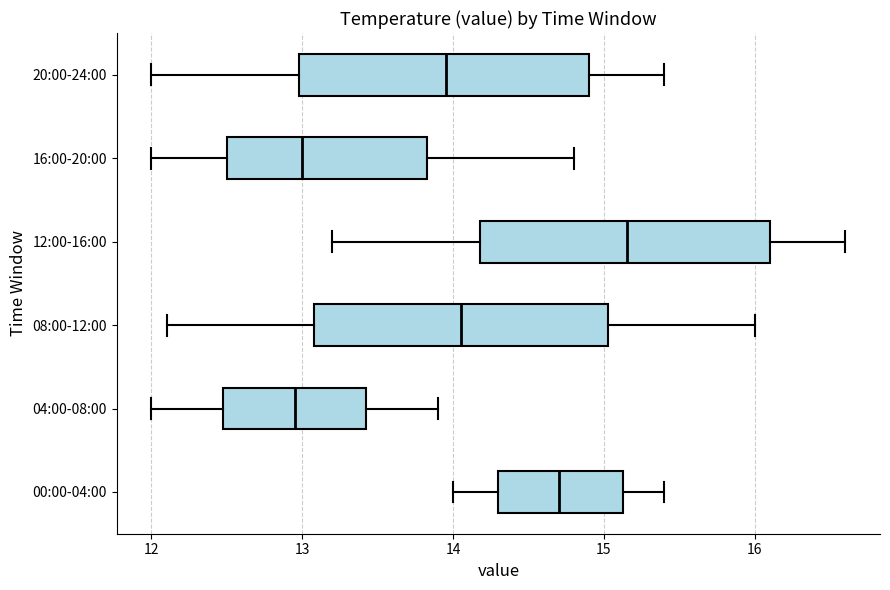

Reading bottom to top, transcribe this box plot: for each box, give where its median line is, the range the box spans, and where its two whiskers end, as read against the x-axis. The values are not printed on the chart, so give them approximately, as read against the axis.

00:00-04:00: median 14.7, box 14.3 to 15.1, whiskers 14.0 to 15.4
04:00-08:00: median 13.0, box 12.5 to 13.4, whiskers 12.0 to 13.9
08:00-12:00: median 14.1, box 13.1 to 15.0, whiskers 12.1 to 16.0
12:00-16:00: median 15.2, box 14.2 to 16.1, whiskers 13.2 to 16.6
16:00-20:00: median 13.0, box 12.5 to 13.8, whiskers 12.0 to 14.8
20:00-24:00: median 14.0, box 13.0 to 14.9, whiskers 12.0 to 15.4